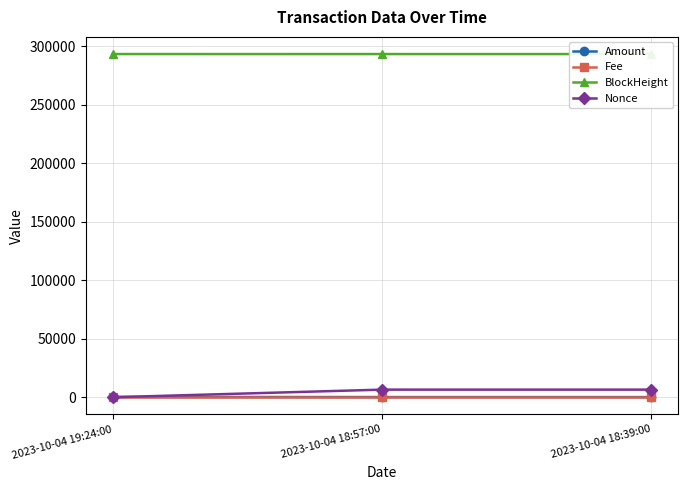

Rank the categories by Fee value from highest to lowest.

2023-10-04 19:24:00, 2023-10-04 18:57:00, 2023-10-04 18:39:00